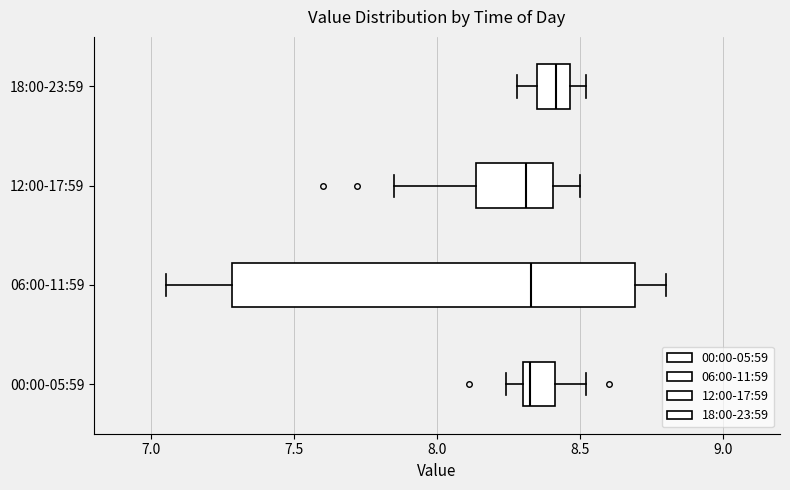

Which box is the widest, from its left edge to its right edge?

06:00-11:59